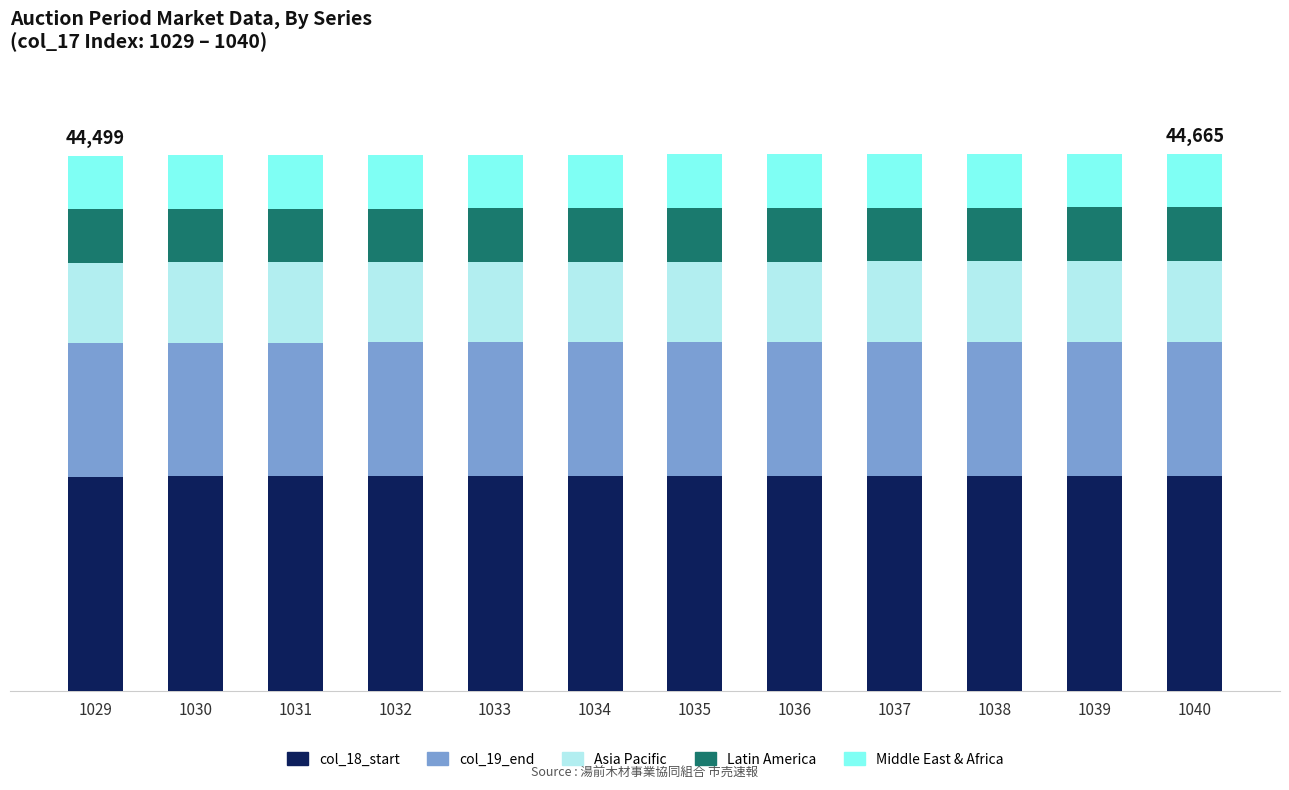

What is the value of the col_18_start bar at the 10th from the left?

17851.2